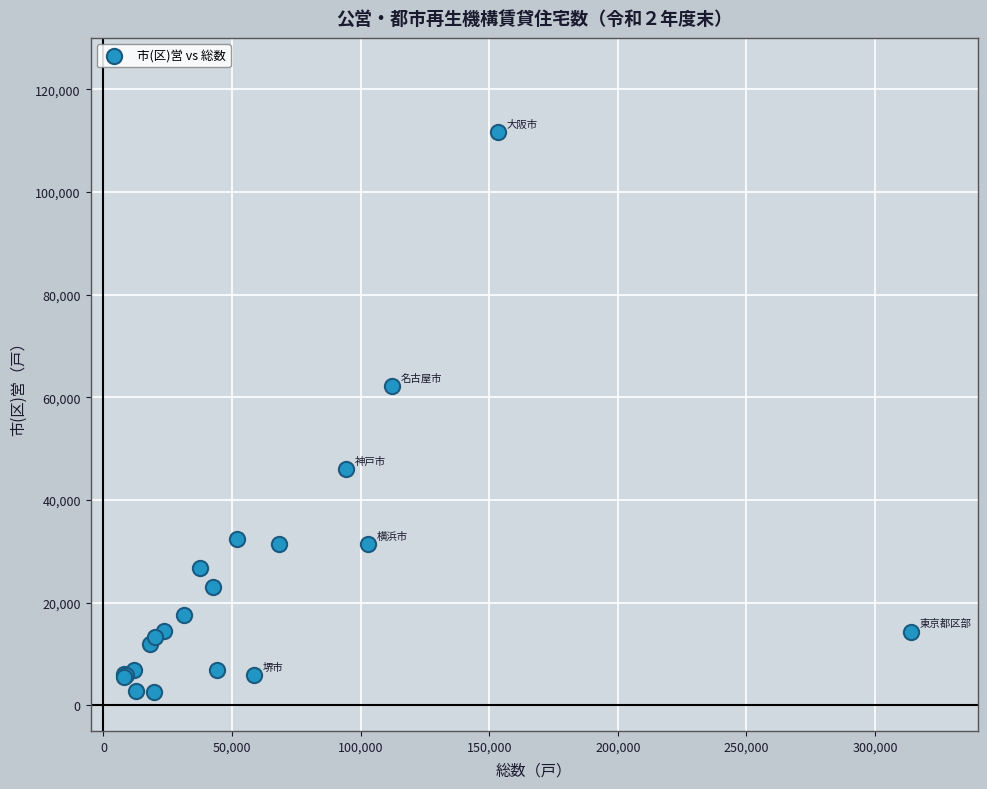

What Y value in the scatter plot is closest to 57167?

62213